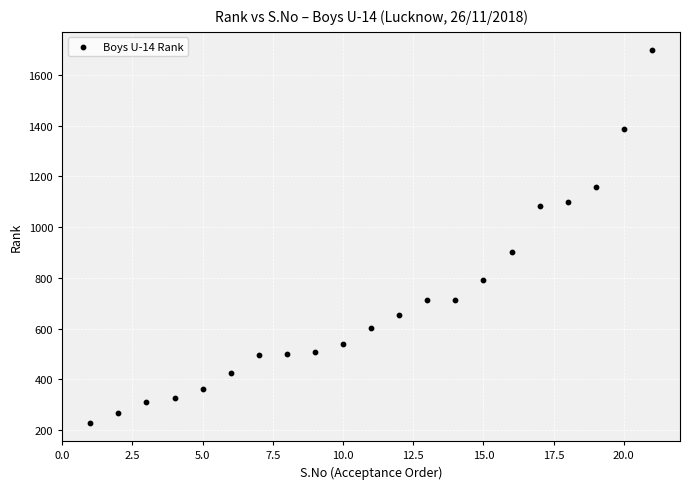

What Y value in the scatter plot is closest to 963?

901